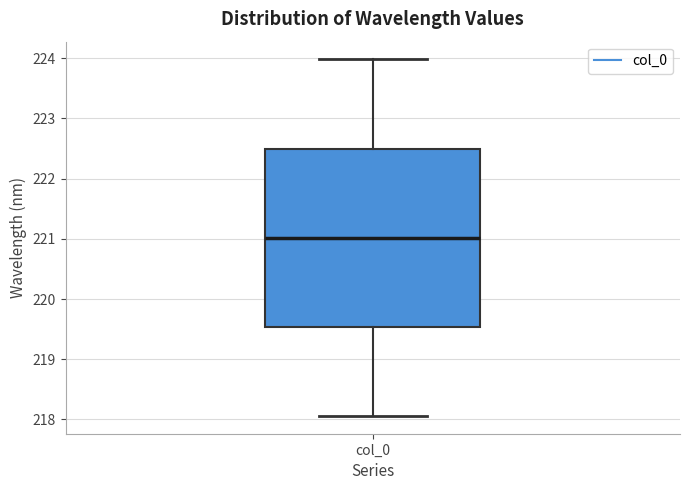

Where is the upper edge of the box for col_0 on the y-axis? The values are not printed on the chart, so give them approximately, as read against the axis.

222.5